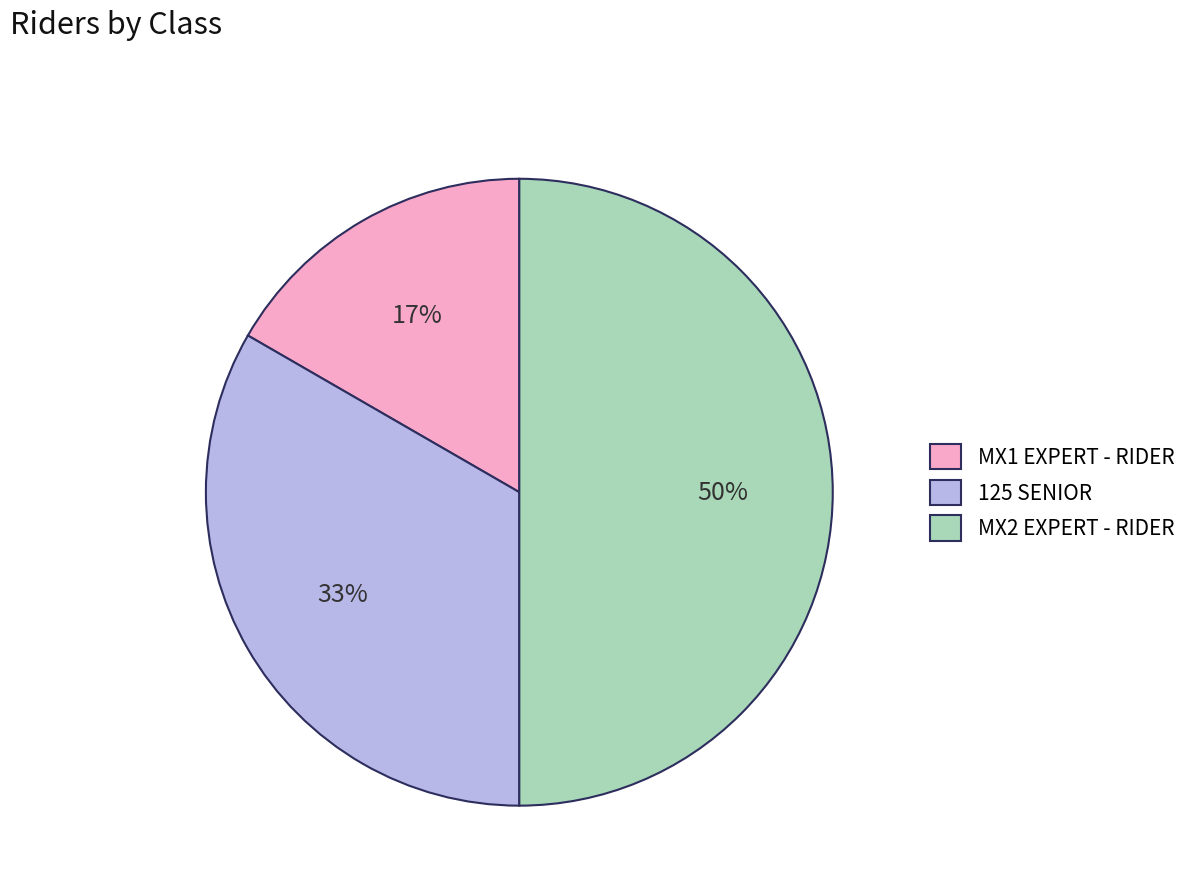

To the nearest percent, what is the average slice percentage?

33%